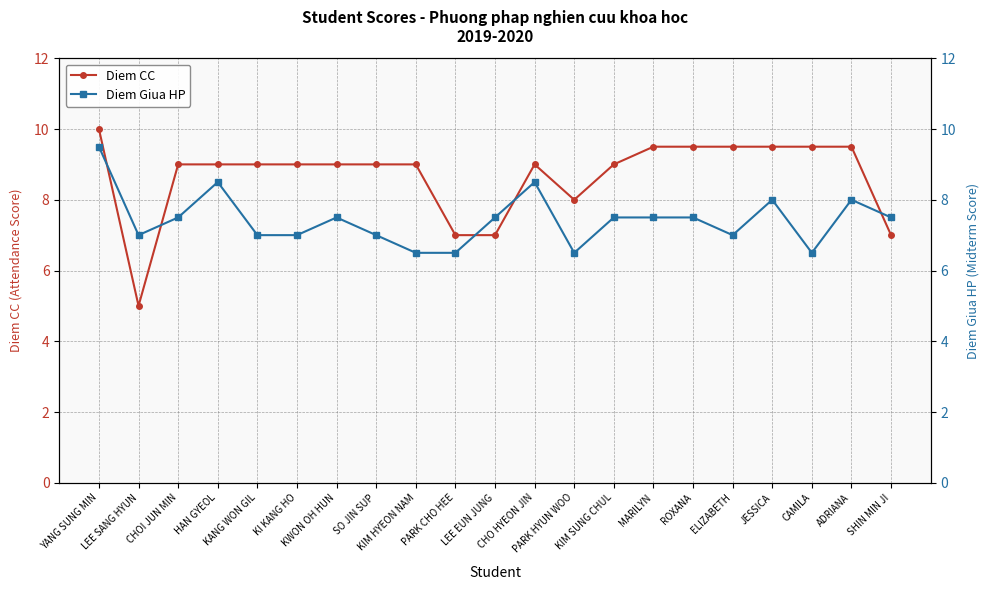

Is it true that Diem CC equals 2.0 at LEE SANG HYUN?

False